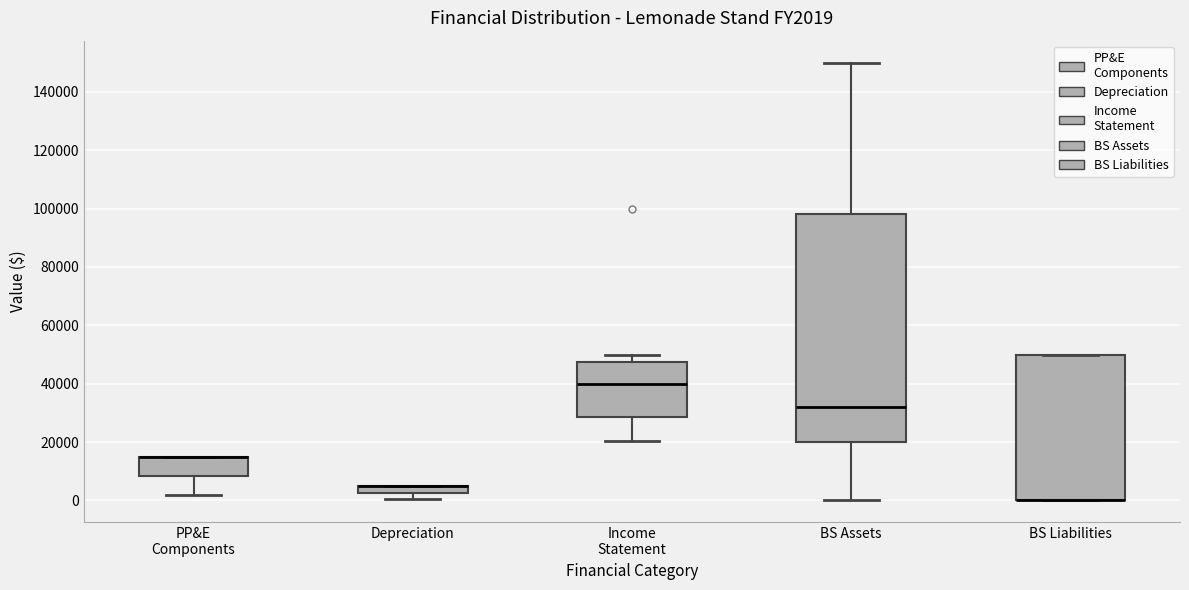

Where is the upper edge of the box for PP&E Components on the y-axis? The values are not printed on the chart, so give them approximately, as read against the axis.

16000